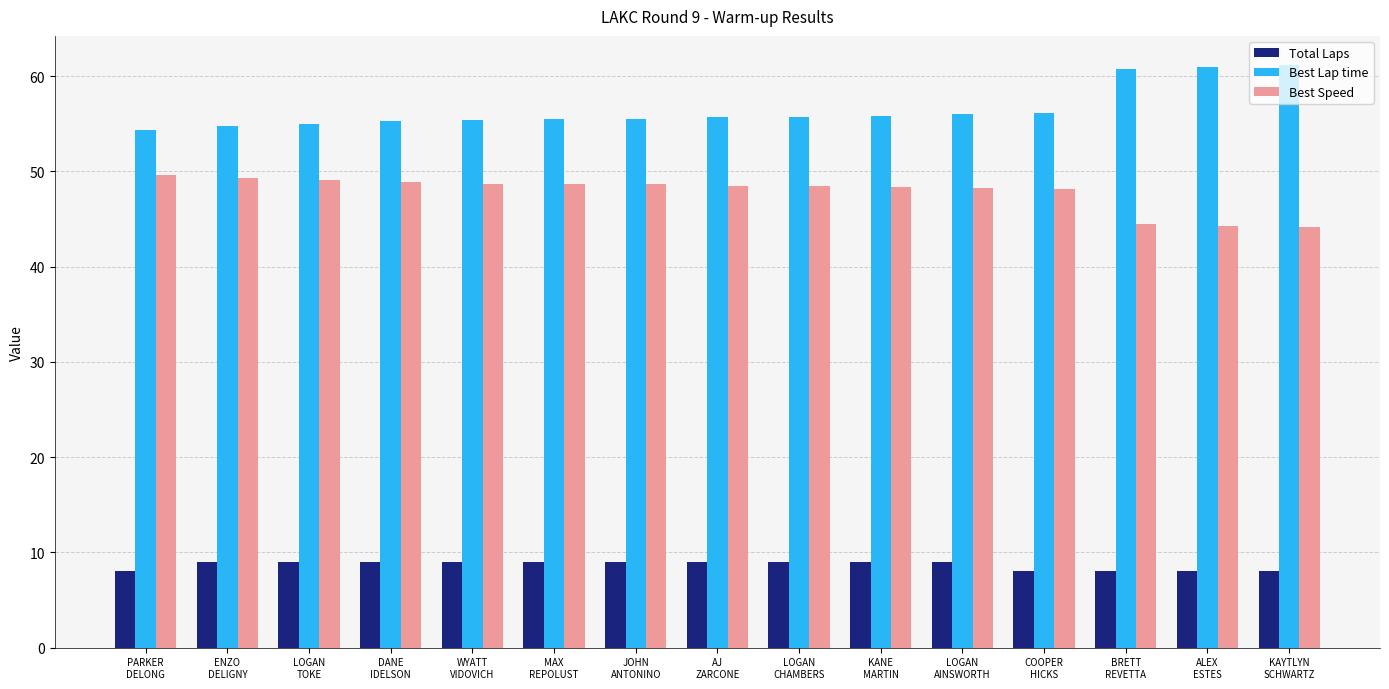

Count the number of data series in this chart.

3